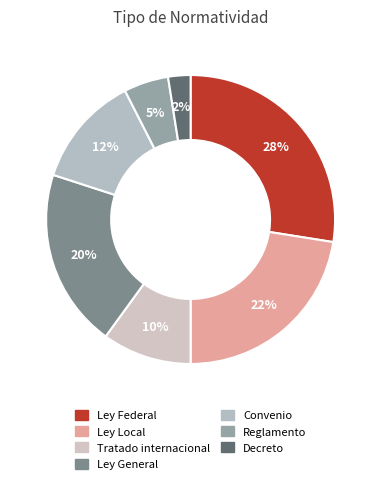

Count the number of slices in the pie.

7